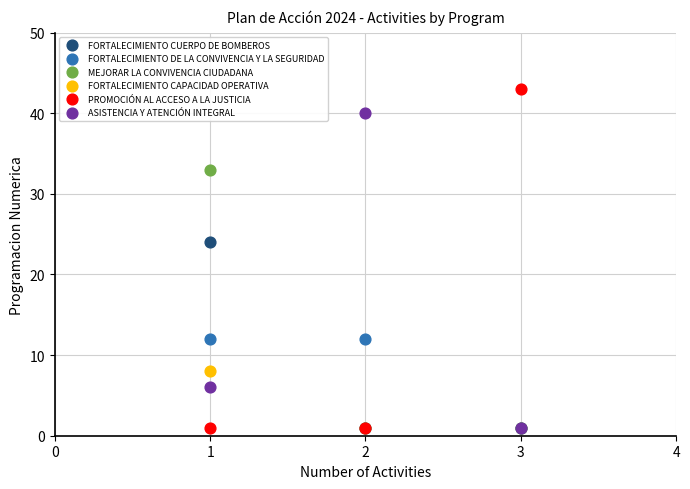

Which series contains the highest Y value?

PROMOCIÓN AL ACCESO A LA JUSTICIA